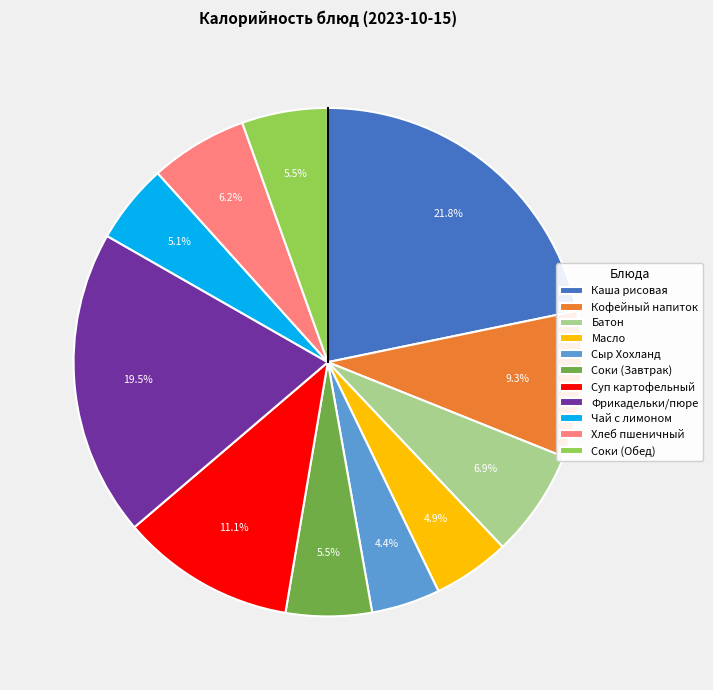

Approximately how many times larger is the value at Сыр Хохланд compared to Суп картофельный?

0.4